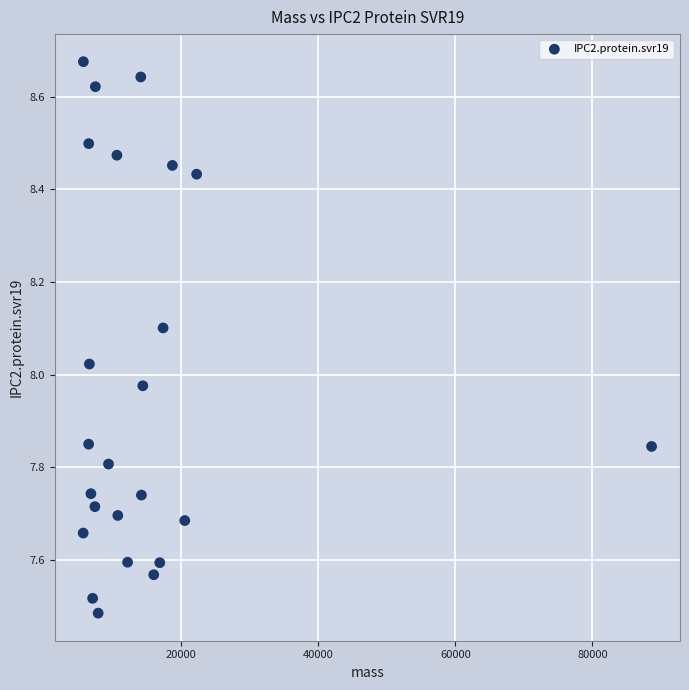

What is the range of Y values (max minus min)?

1.2